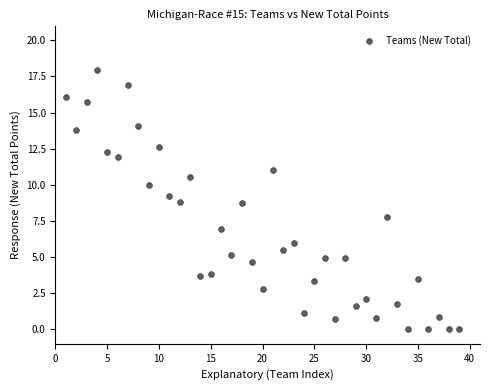

What Y value in the scatter plot is closest to 8?

7.8